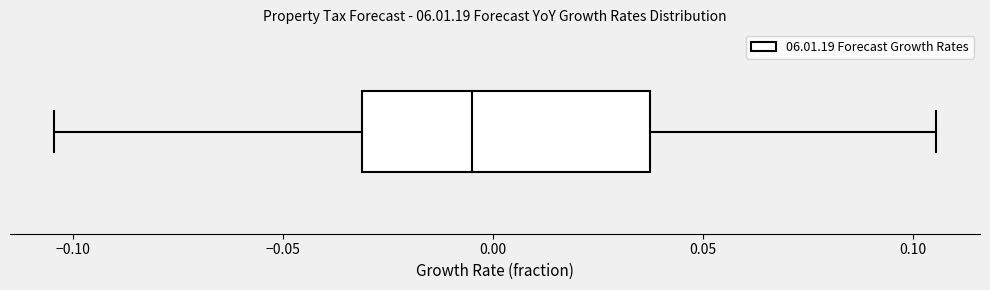

Transcribe this box plot: give where the median line is, the range the box spans, and where the two whiskers end, as read against the x-axis. The values are not printed on the chart, so give them approximately, as read against the axis.

median -0.005, box -0.030 to 0.040, whiskers -0.105 to 0.105